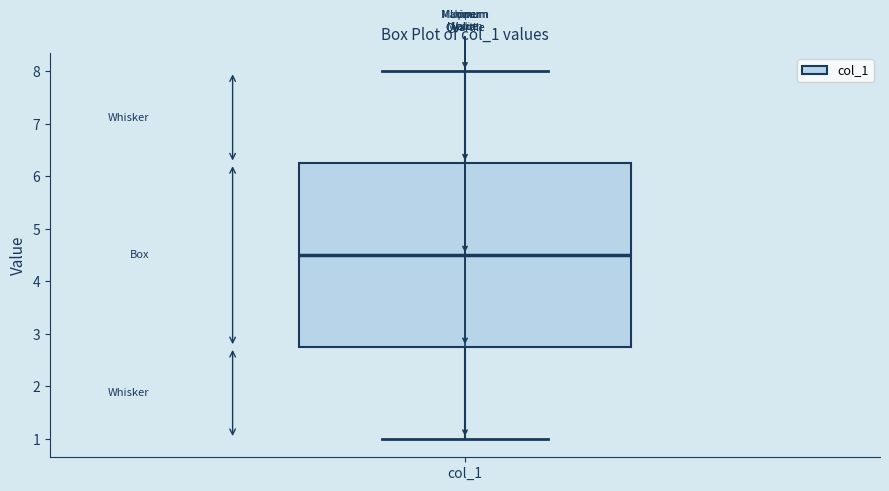

Where is the upper edge of the box for col_1 on the y-axis? The values are not printed on the chart, so give them approximately, as read against the axis.

6.3